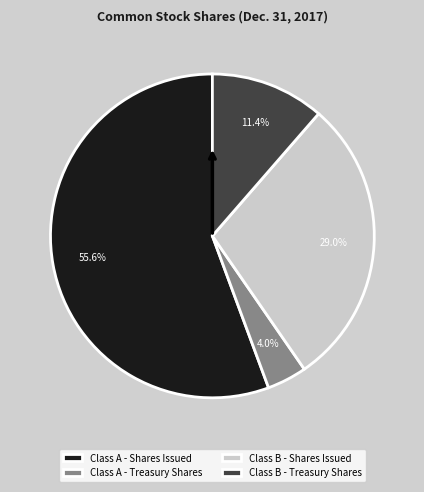

Which slice is the smallest?

Class A - Treasury Shares